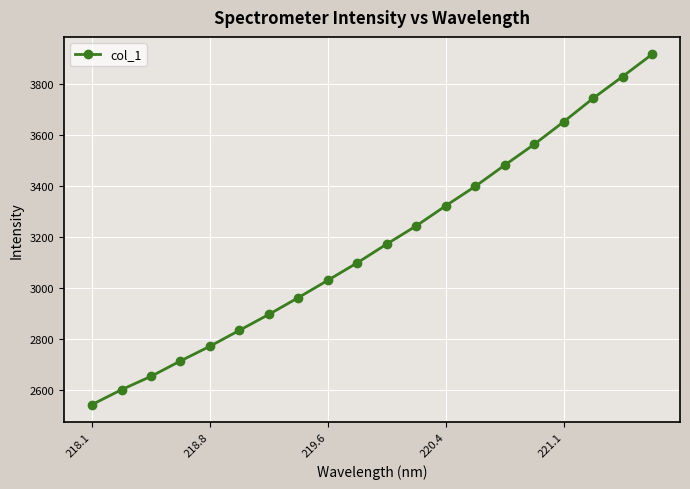

What is the difference between the maximum and minimum values?

1373.3